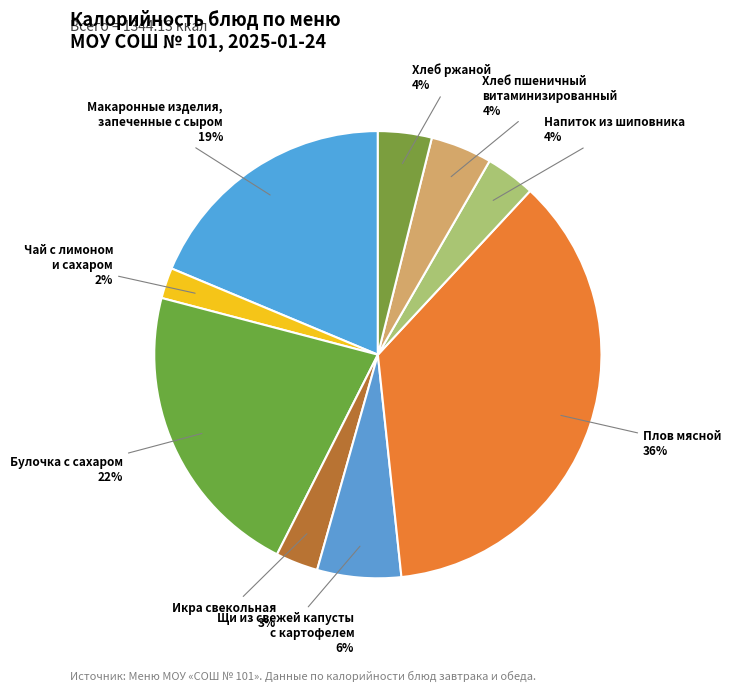

To the nearest percent, what is the difference between the largest and smallest slice percentages?

34%